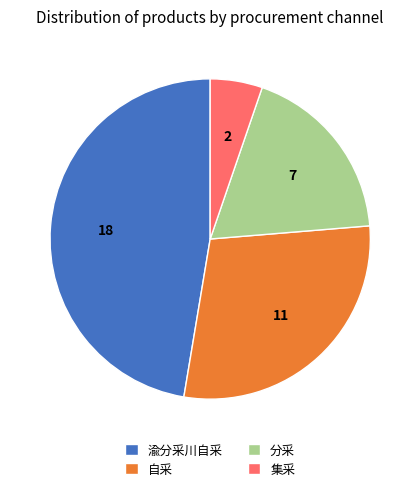

Combined, do 分采 and 渝分采川自采 account for over 50%?

Yes